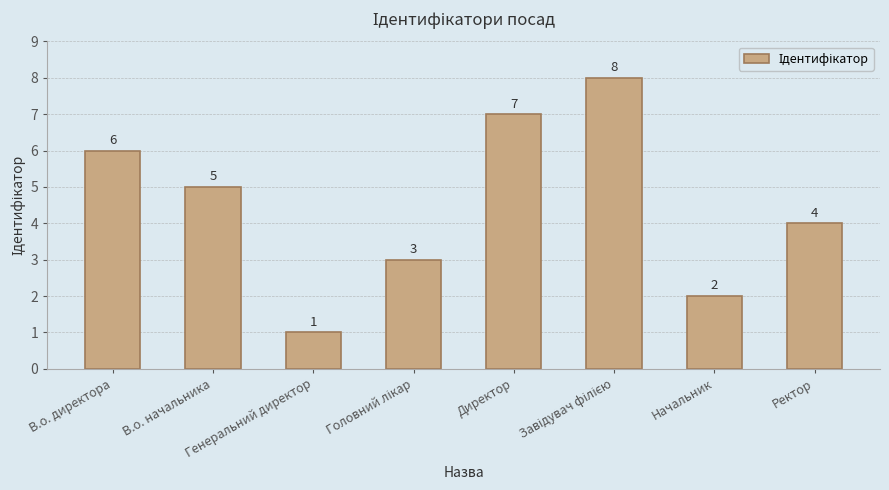

What is the change in value from Генеральний директор to Начальник?

+1